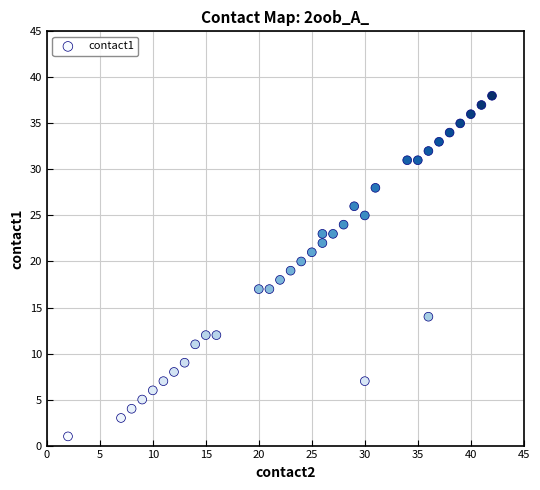

What is the range of Y values (max minus min)?

37